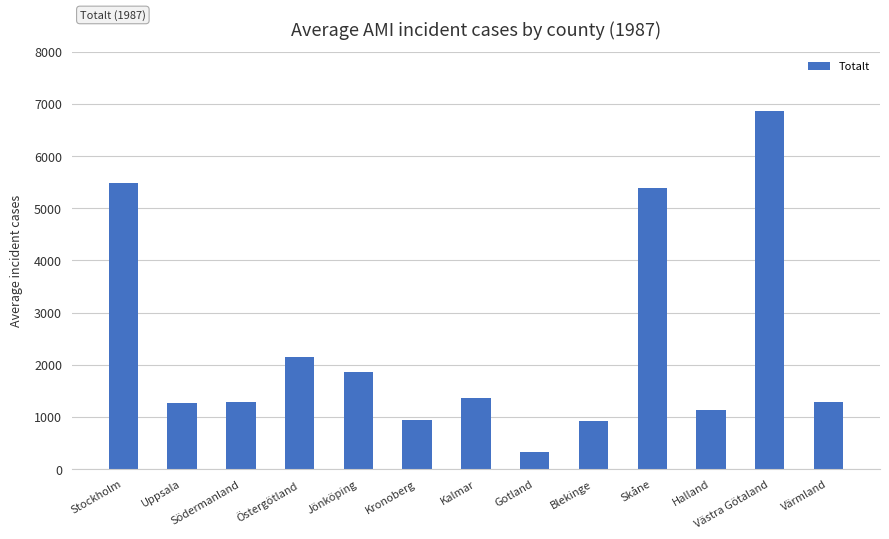

What is the average value?

2329